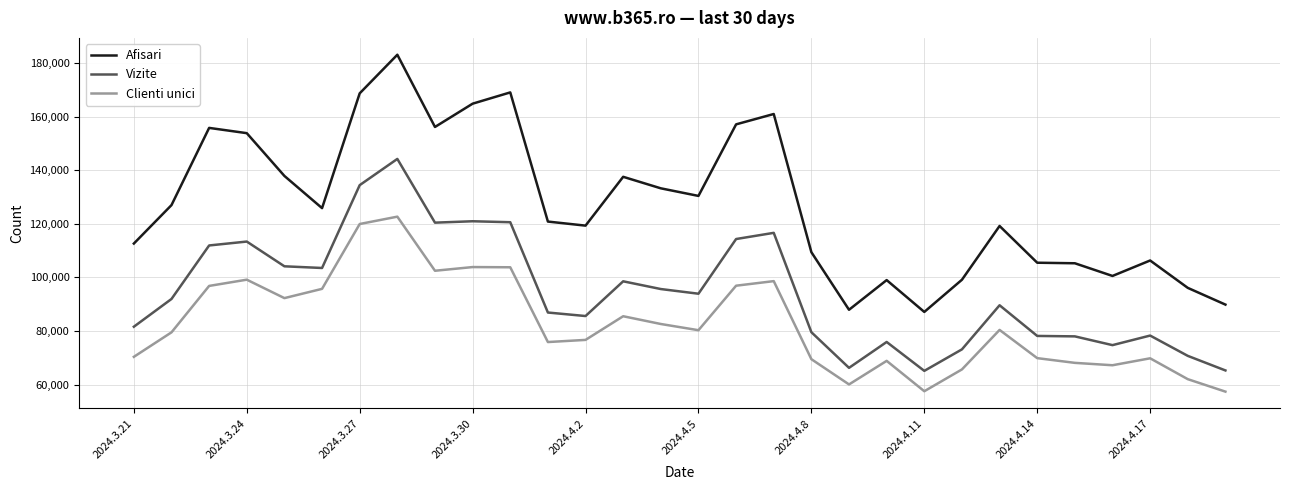

What is the difference between the maximum and second lowest values in the Afisari series?

95190